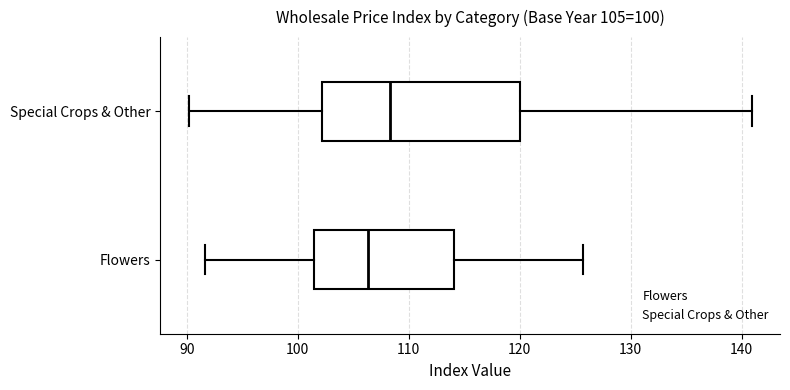

Comparing the boxes themselves (not the whiskers), which one is the widest?

Special Crops & Other